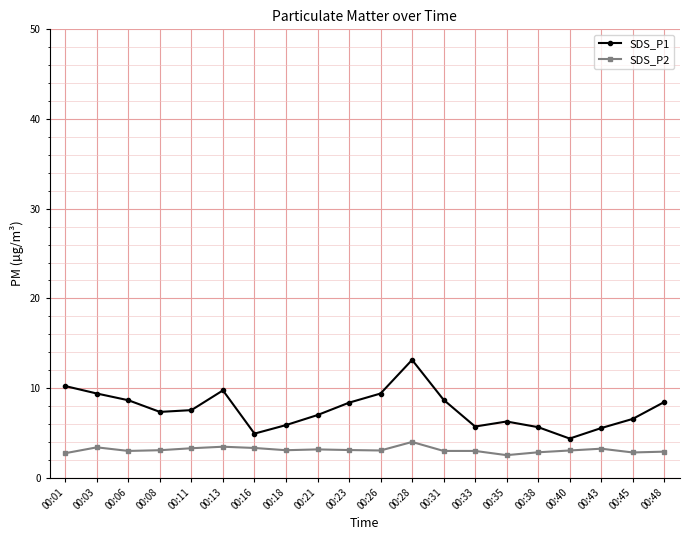

The SDS_P2 series shows 5.4 at 00:23. True or false?

False